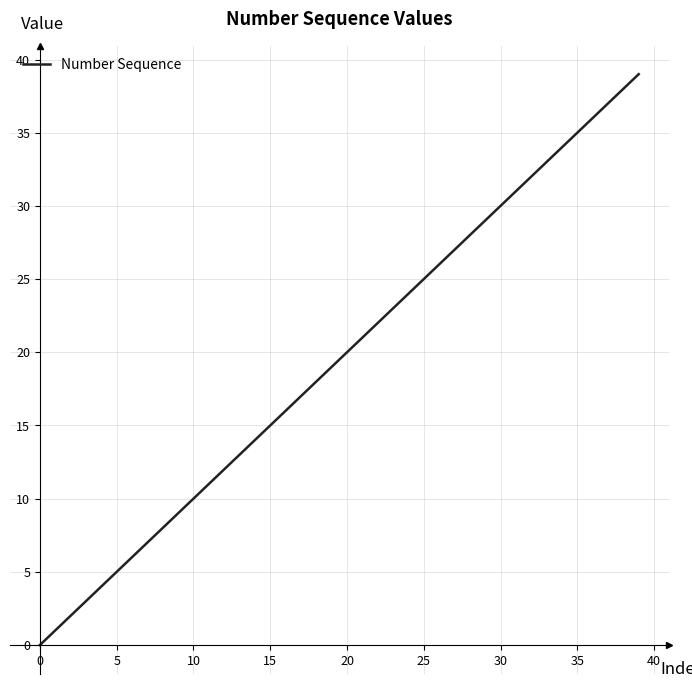

What is the label of the 12th point from the left?

11